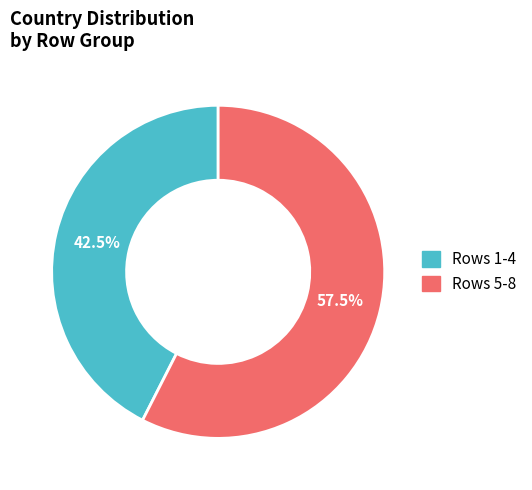

Does any single category account for the majority?

Yes